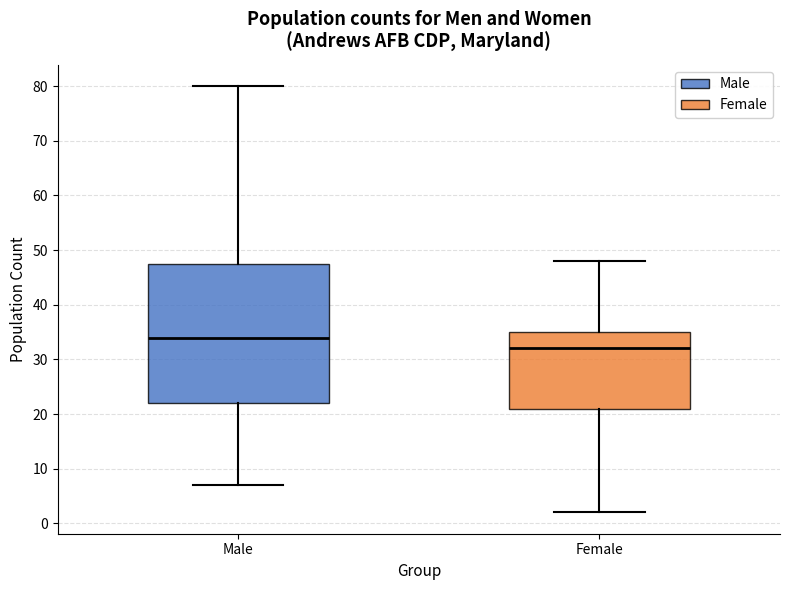

Reading left to right, transcribe this box plot: for each box, give where its median line is, the range the box spans, and where its two whiskers end, as read against the y-axis. The values are not printed on the chart, so give them approximately, as read against the axis.

Male: median 34, box 22 to 48, whiskers 7 to 80
Female: median 32, box 21 to 35, whiskers 2 to 48